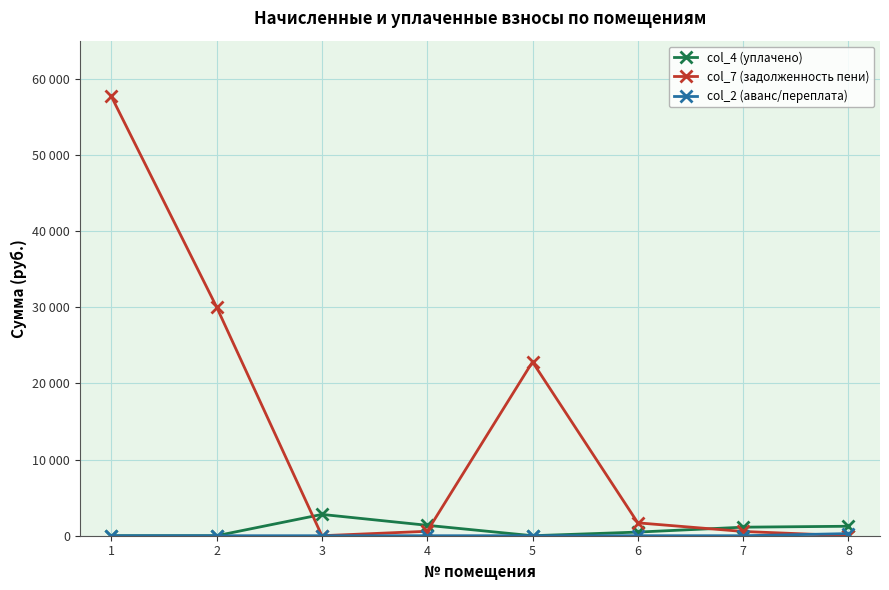

True or false: col_2 (аванс/переплата) and col_7 (задолженность пени) cross at least once.

True